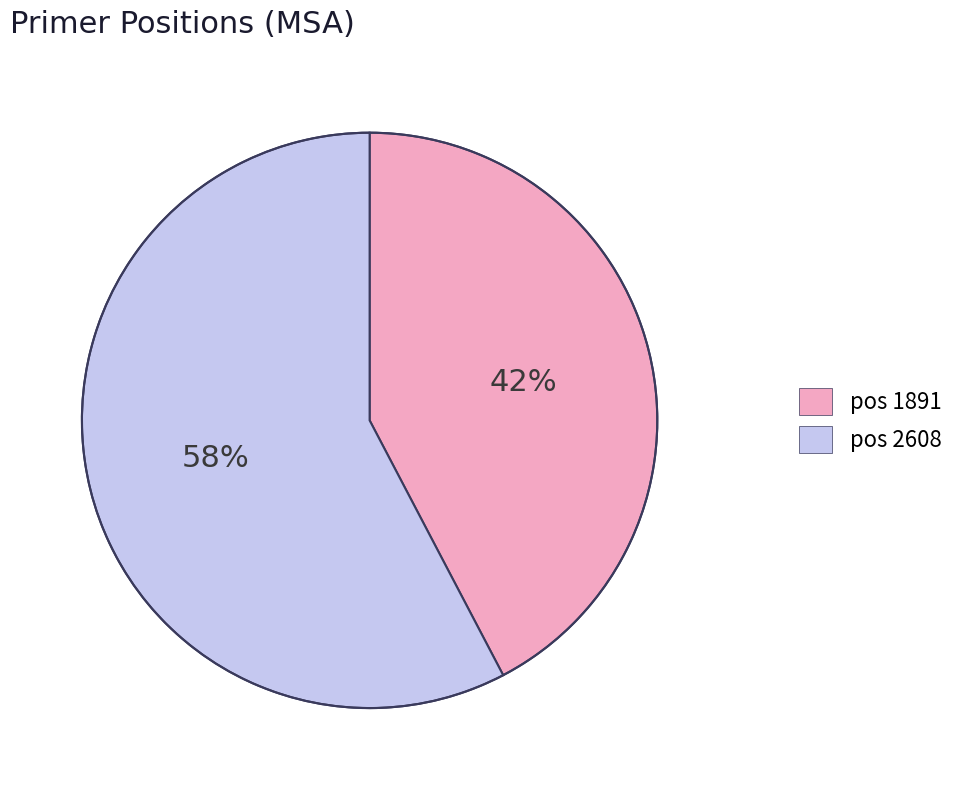

Does any single category account for the majority?

Yes